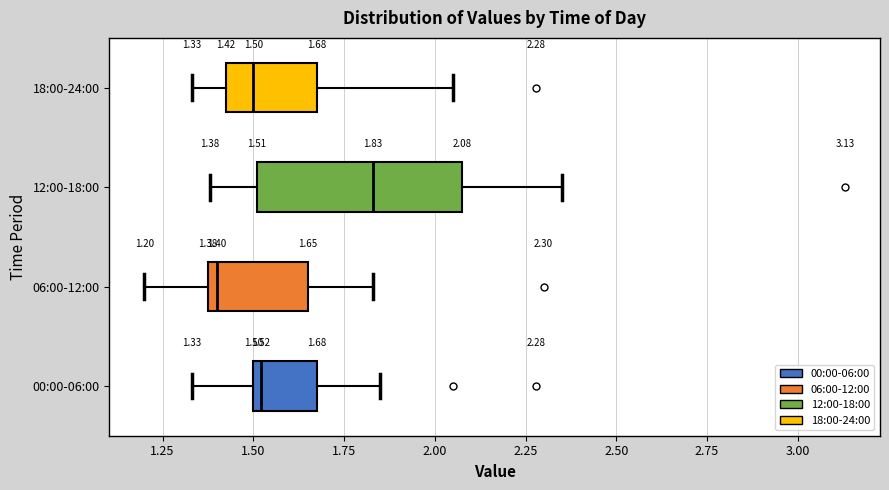

Which box has the furthest to the right median line?

12:00-18:00